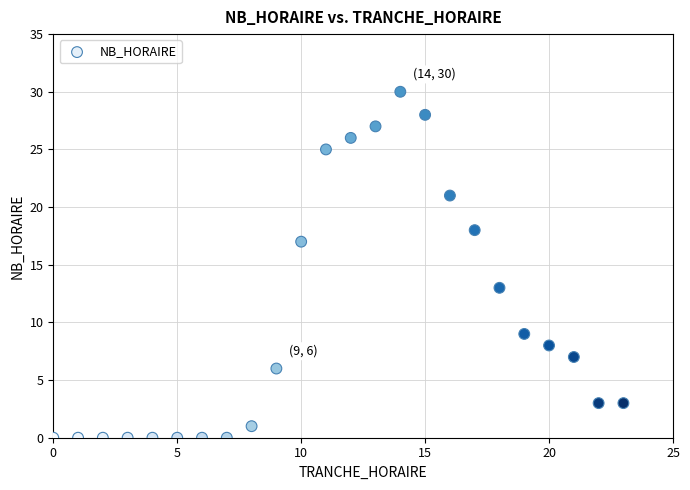

What is the range of Y values (max minus min)?

30